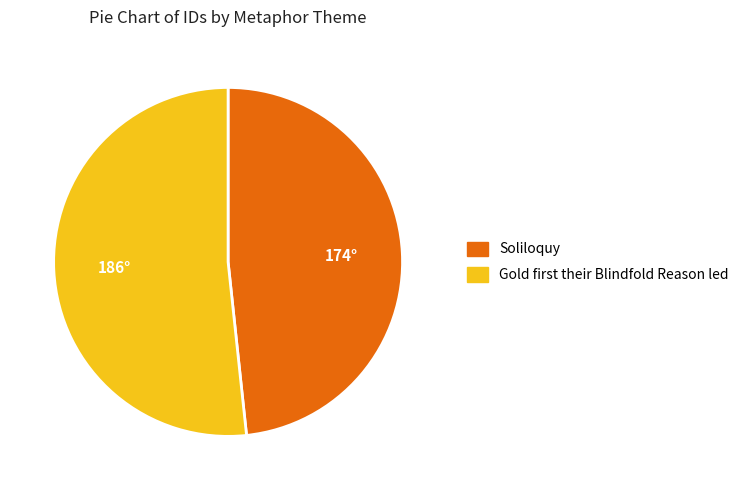

Which slice is the smallest?

Soliloquy